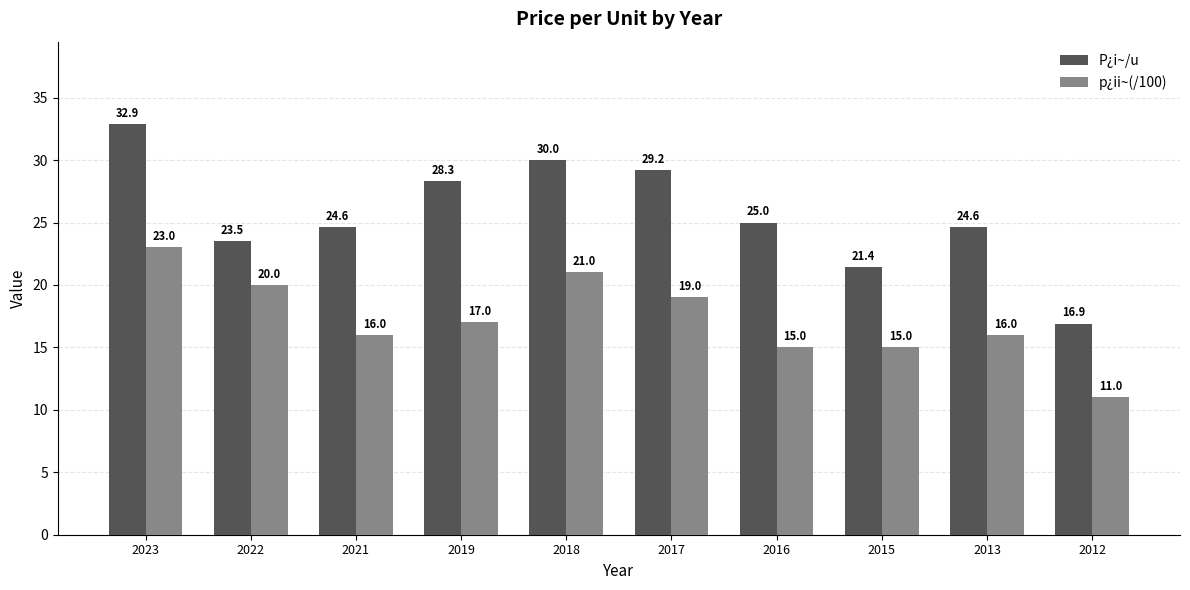

What is the average value of the P¿i~/u series?

25.6